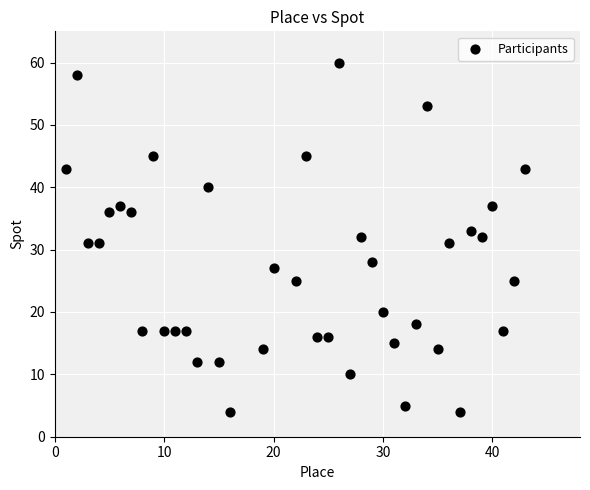

What is the range of X values (max minus min)?

42